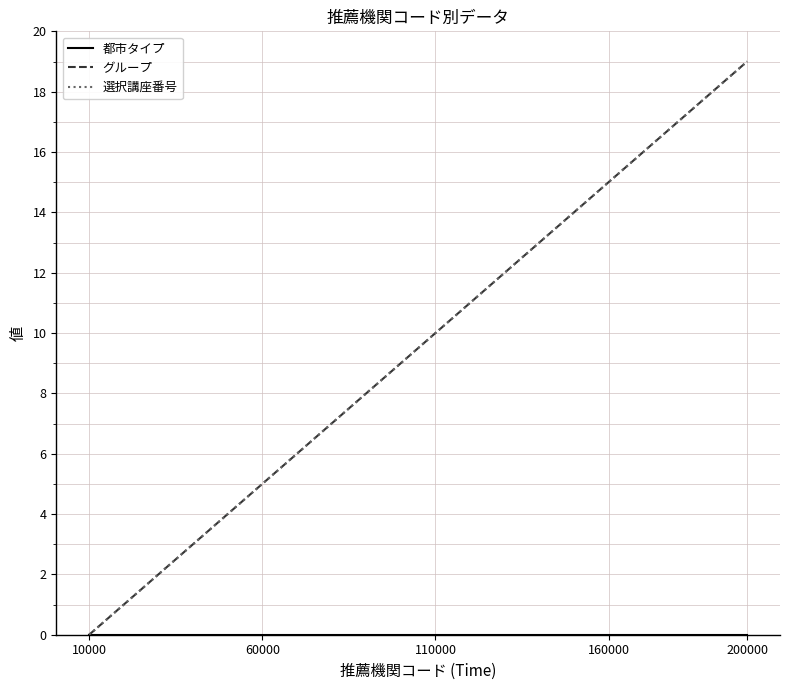

True or false: 選択講座番号 and グループ cross at least once.

False